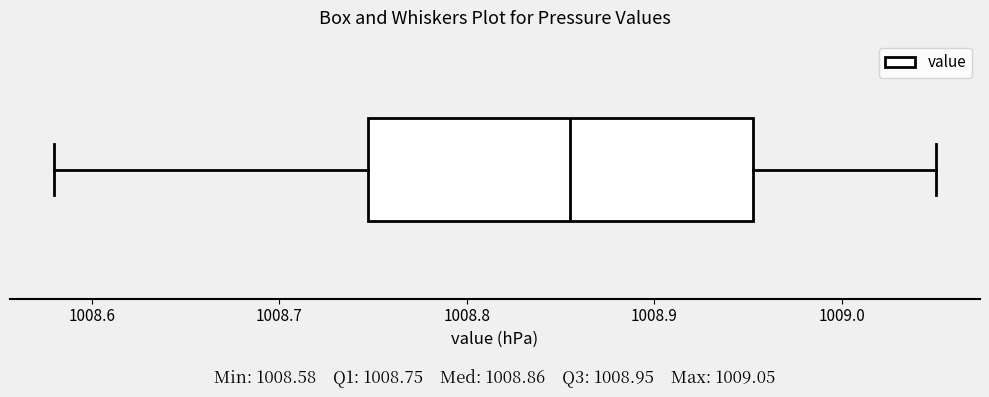

Read this box plot against the x-axis: the position of the median line, the range covered by the box, and the ends of both whiskers. The values are not printed on the chart, so give them approximately, as read against the axis.

median 1008.86, box 1008.75 to 1008.95, whiskers 1008.58 to 1009.05